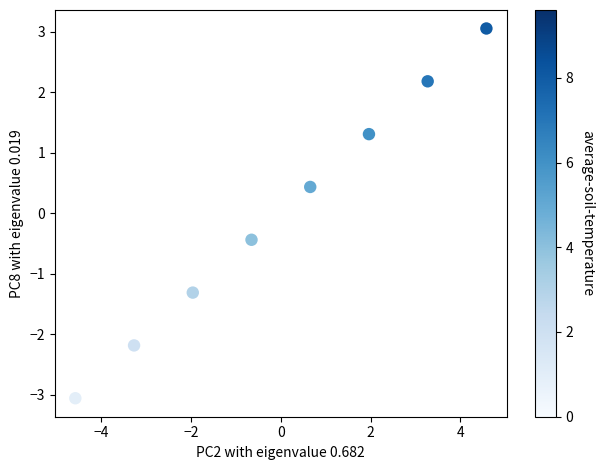

What is the range of Y values (max minus min)?

6.1